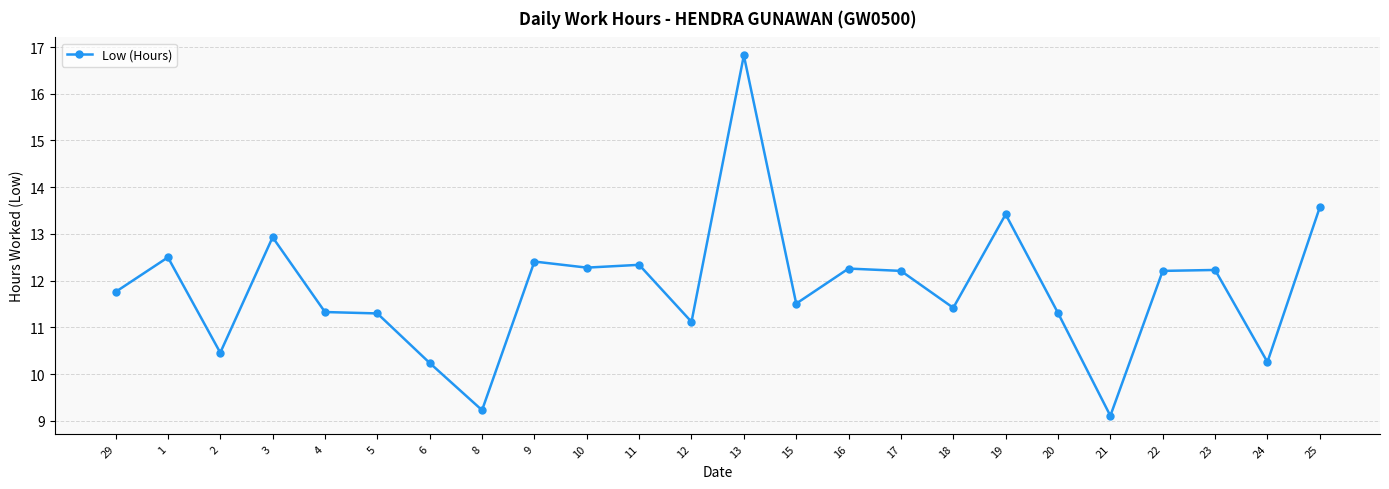

Between 19 and 29, which is larger?

19